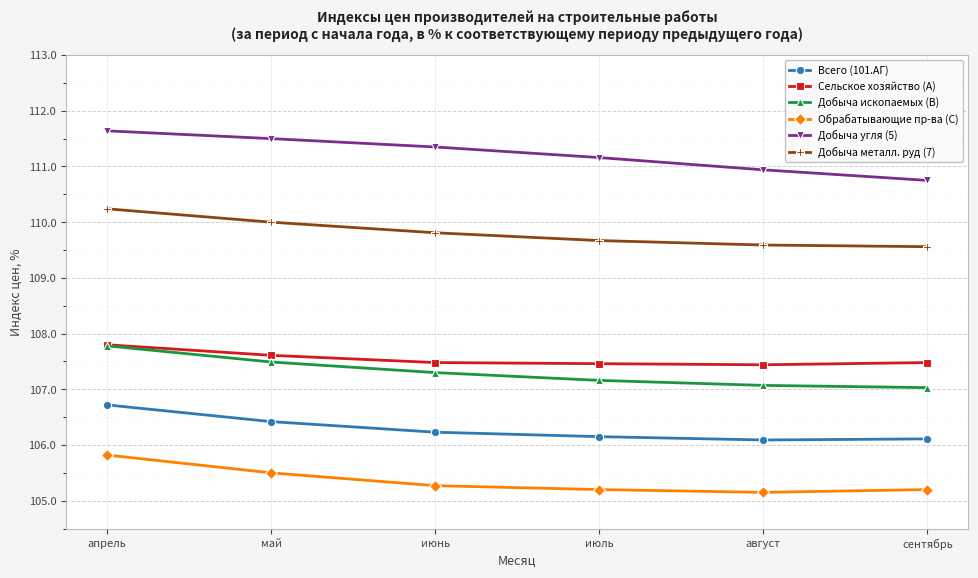

What is the sum of all Сельское хозяйство (A) values?

645.3